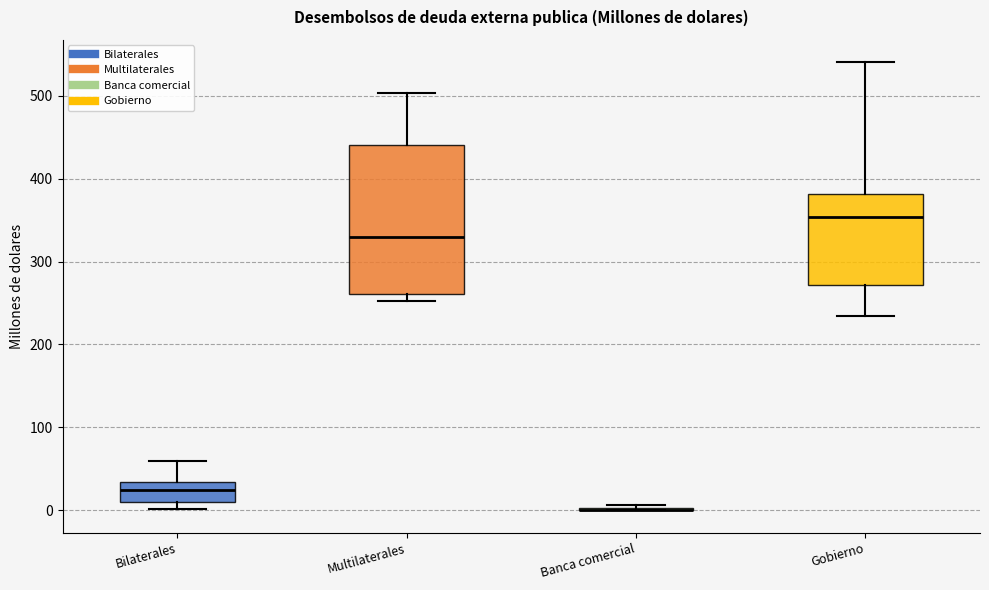

Reading left to right, transcribe this box plot: for each box, give where its median line is, the range the box spans, and where its two whiskers end, as read against the y-axis. The values are not printed on the chart, so give them approximately, as read against the axis.

Bilaterales: median 30 (inside the box), box 10 to 30, whiskers 0 to 60
Multilaterales: median 330, box 260 to 440, whiskers 250 to 500
Banca comercial: box collapsed to a line at 0, whiskers 0 to 10
Gobierno: median 350, box 270 to 380, whiskers 230 to 540